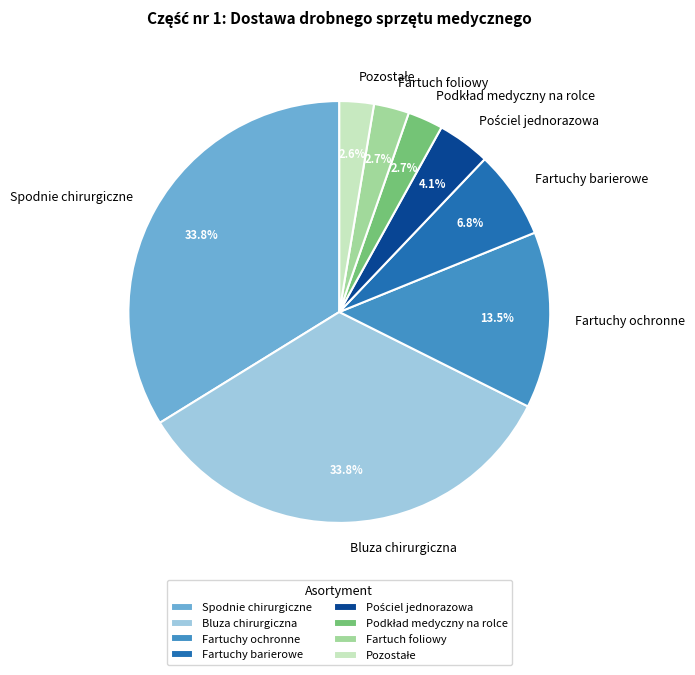

Does any single category account for the majority?

No